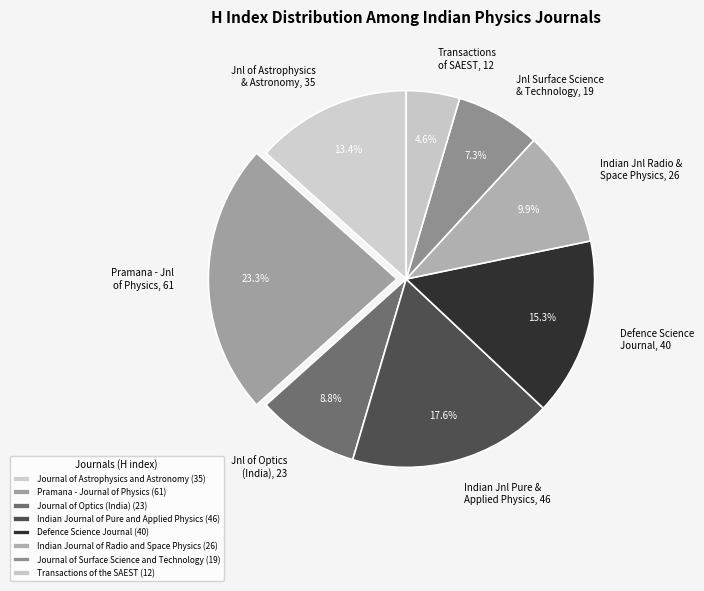

Does any single category account for the majority?

No